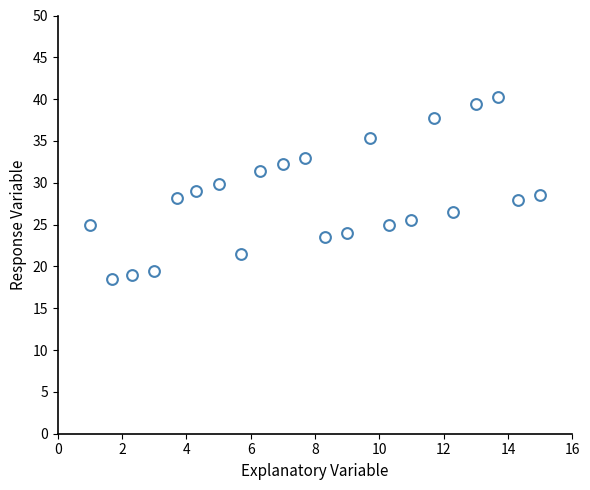

What is the range of Y values (max minus min)?

21.7